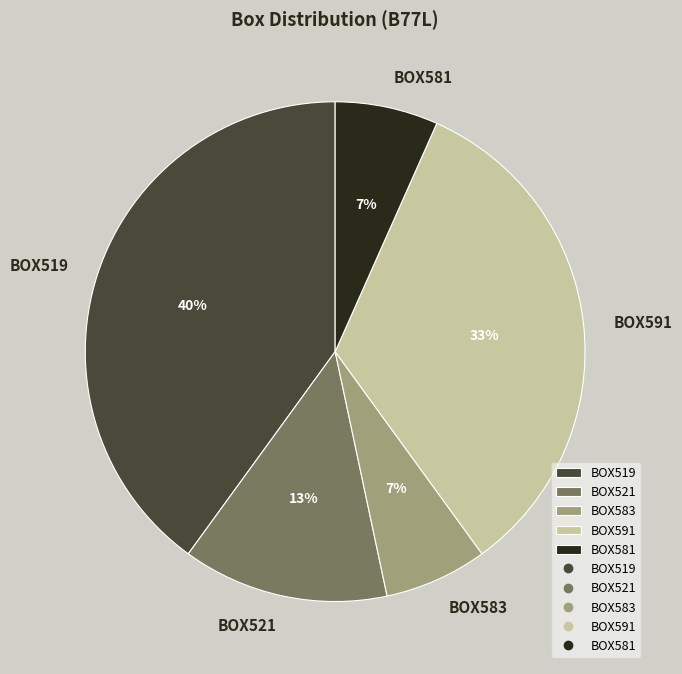

The BOX581 slice represents 7% of the pie. True or false?

True